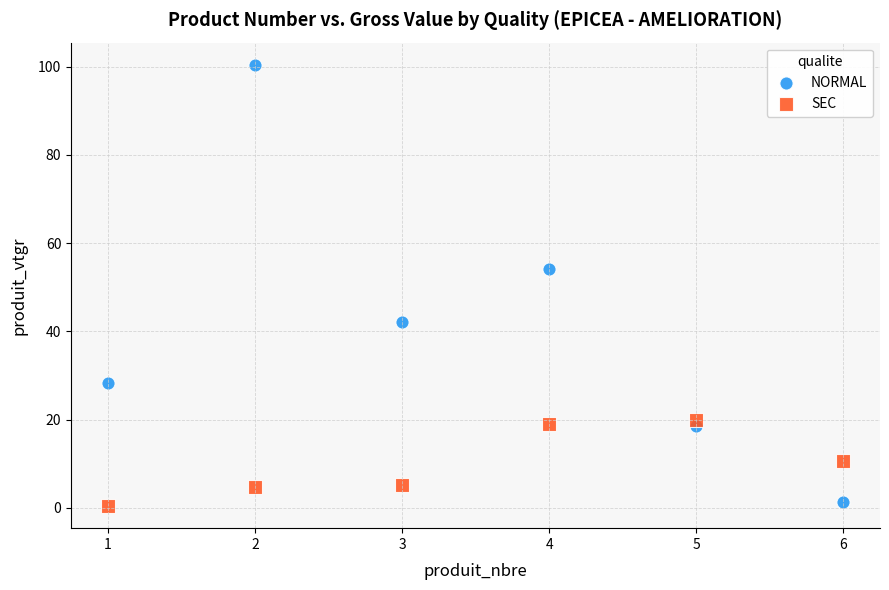

In the NORMAL series, what Y value is closest to 50?

54.0